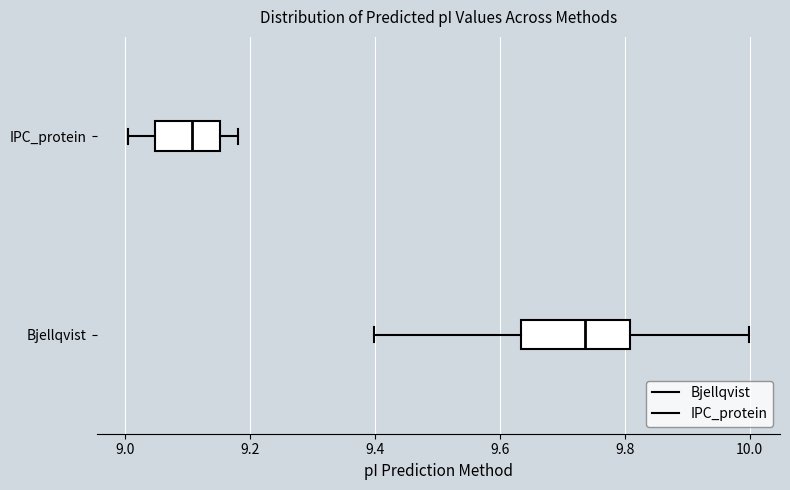

Reading bottom to top, transcribe this box plot: for each box, give where its median line is, the range the box spans, and where its two whiskers end, as read against the x-axis. The values are not printed on the chart, so give them approximately, as read against the axis.

Bjellqvist: median 9.74, box 9.64 to 9.80, whiskers 9.40 to 10.00
IPC_protein: median 9.10, box 9.04 to 9.16, whiskers 9.00 to 9.18